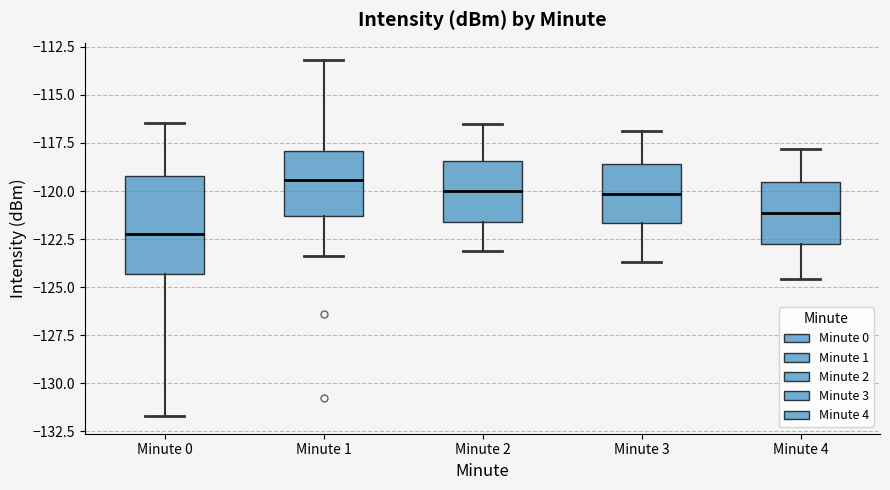

Reading left to right, read every box against the y-axis: the position of its median line, the range the box covers, and the ends of its whiskers. The values are not printed on the chart, so give them approximately, as read against the axis.

Minute 0: median -122.0, box -124.5 to -119.0, whiskers -131.5 to -116.5
Minute 1: median -119.5, box -121.5 to -118.0, whiskers -123.5 to -113.0
Minute 2: median -120.0, box -121.5 to -118.5, whiskers -123.0 to -116.5
Minute 3: median -120.0, box -121.5 to -118.5, whiskers -123.5 to -117.0
Minute 4: median -121.0, box -123.0 to -119.5, whiskers -124.5 to -118.0